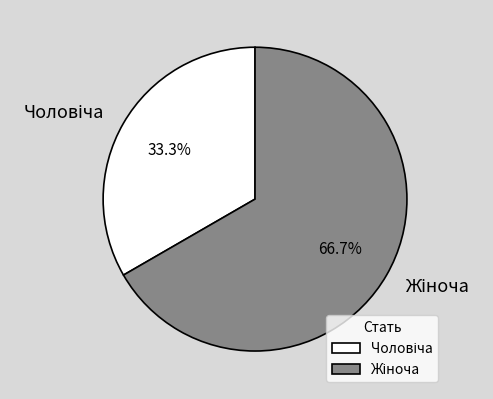

Is there any slice that represents more than half of the pie?

Yes